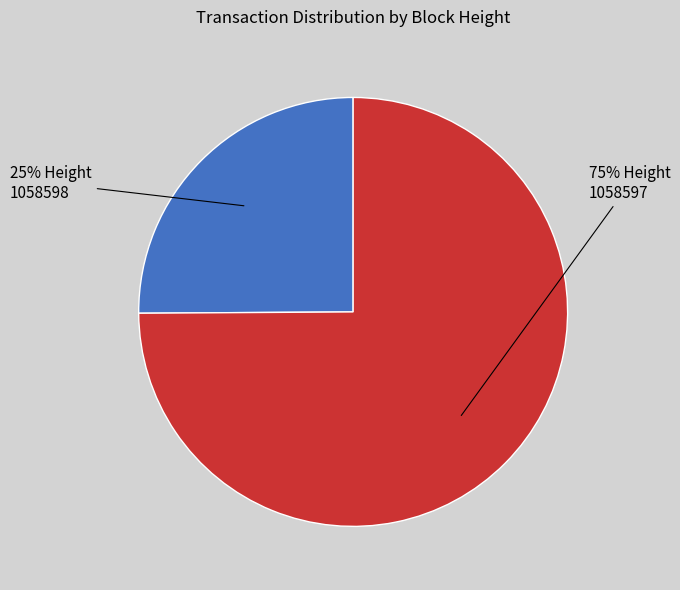

Approximately how many times larger is the value at 75% Height 1058597 compared to 25% Height 1058598?

3.0